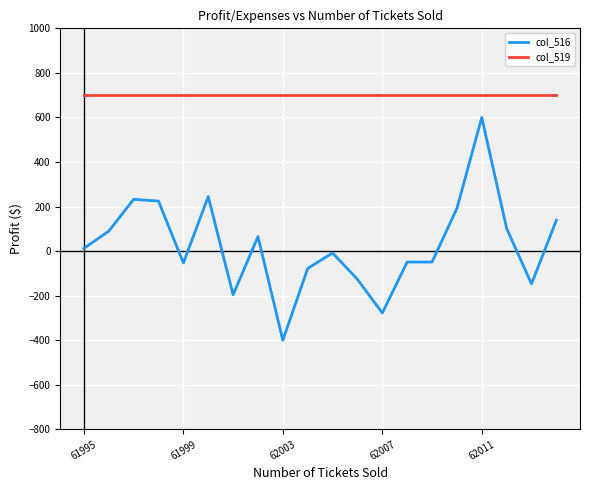

What is the minimum value for col_516?

-400.0